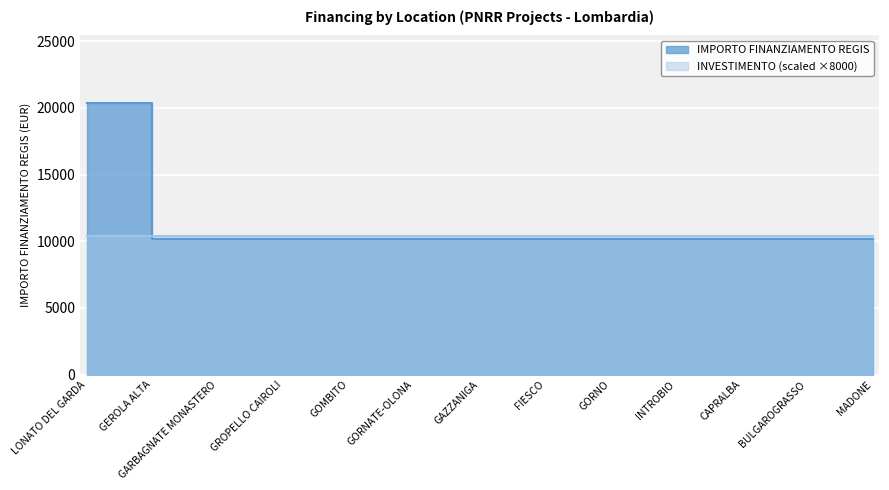

What is the difference between the maximum and second lowest values?

10172